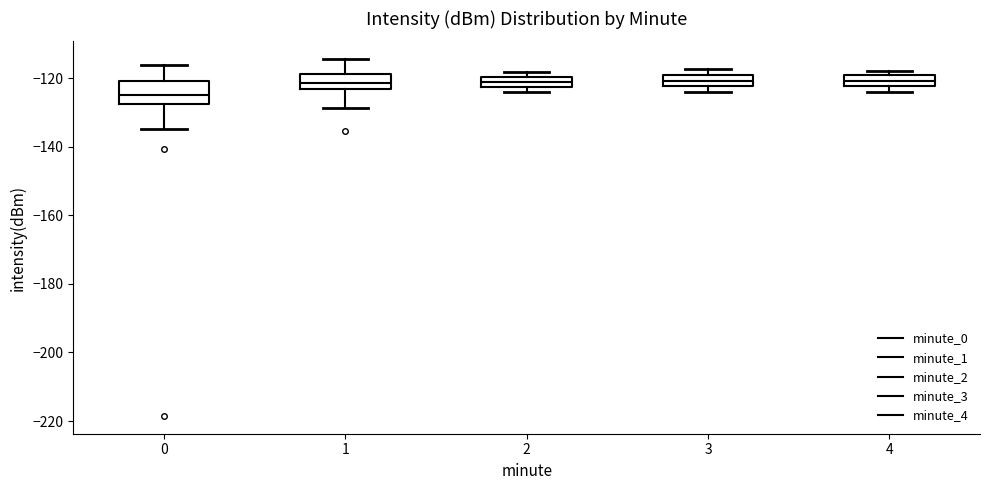

Where is the upper edge of the box at x = 2 on the y-axis? The values are not printed on the chart, so give them approximately, as read against the axis.

-120